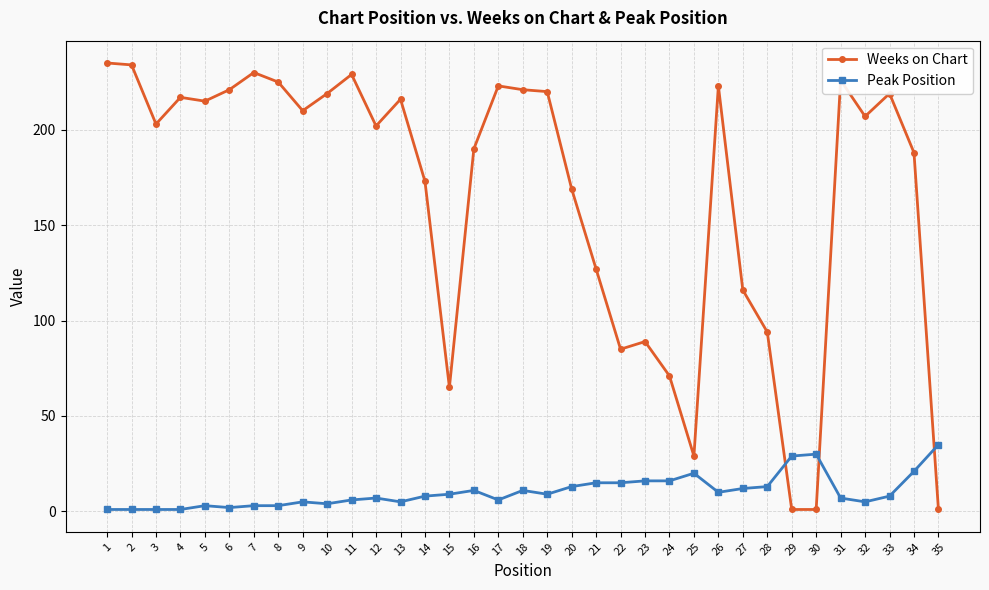

How many data points does each series have?

35